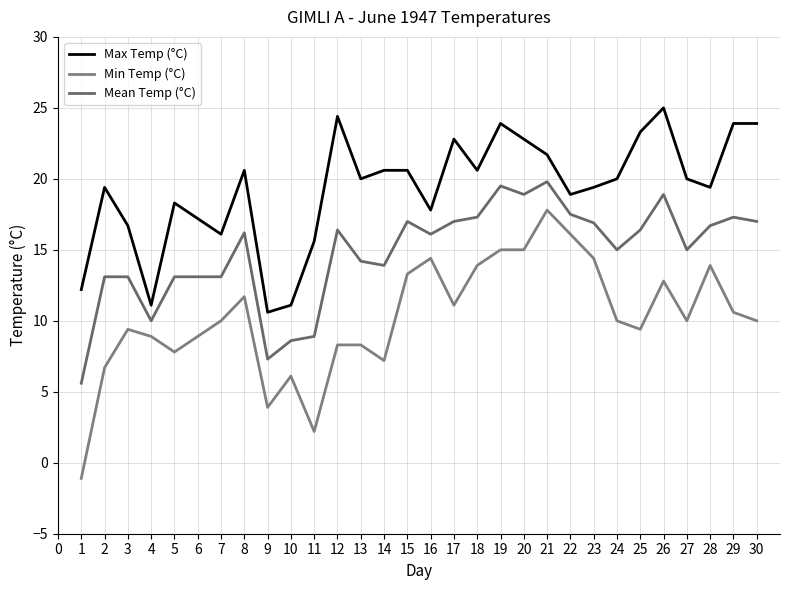

How many lines are shown in the chart?

3